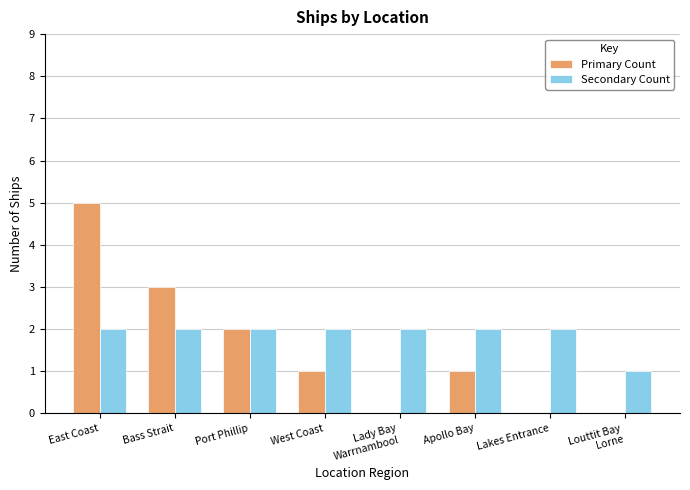

Reading left to right, what are all the values shown in this chart?

Primary Count: 5	3	2	1	0	1	0	0
Secondary Count: 2	2	2	2	2	2	2	1